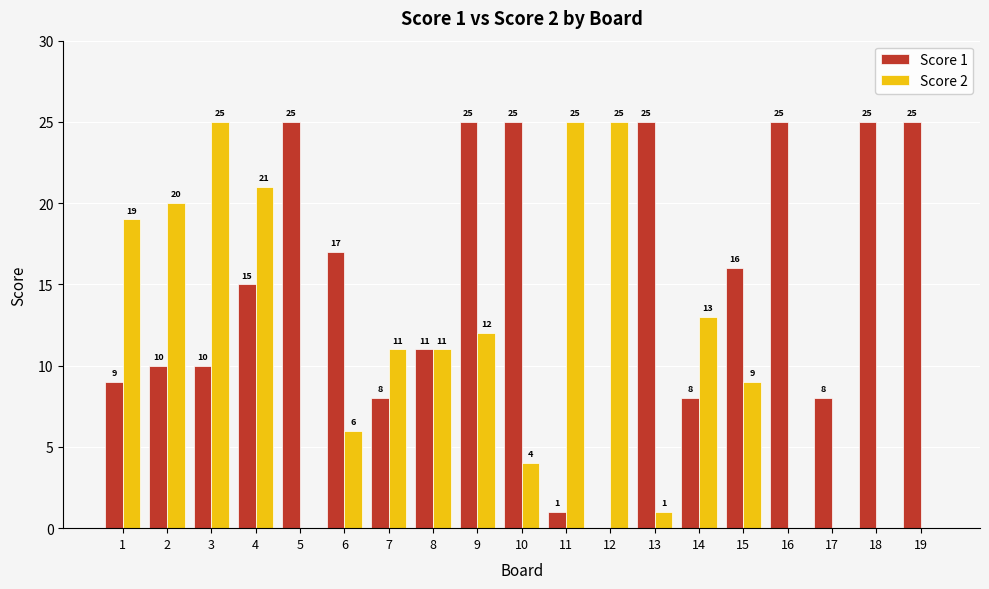

Are the bars horizontal?

No